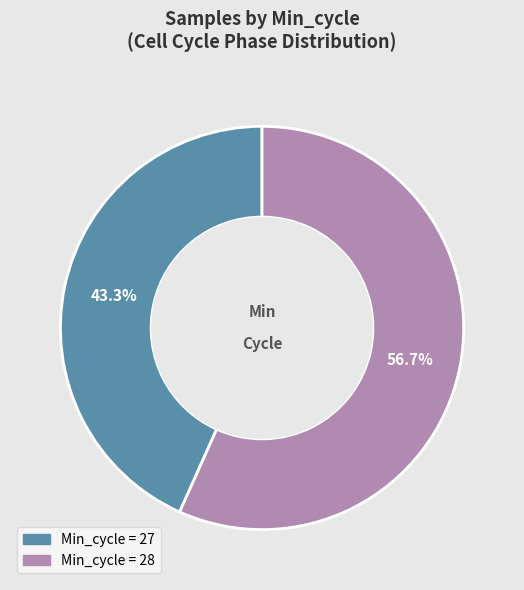

Is there any slice that represents more than half of the pie?

Yes